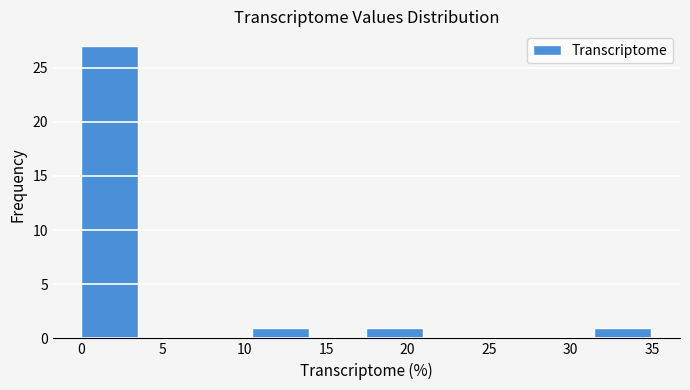

Reading left to right, transcribe this chart: for each bar, give the range it covers on the x-axis and its height. Neither the bar edges nor the heights are printed on the chart, so give them approximately, as read against the axes.

0.0 to 3.5: 27
3.5 to 7.0: 0
7.0 to 10.5: 0
10.5 to 14.0: 1
14.0 to 17.5: 0
17.5 to 21.0: 1
21.0 to 24.5: 0
24.5 to 28.0: 0
28.0 to 31.5: 0
31.5 to 35.0: 1